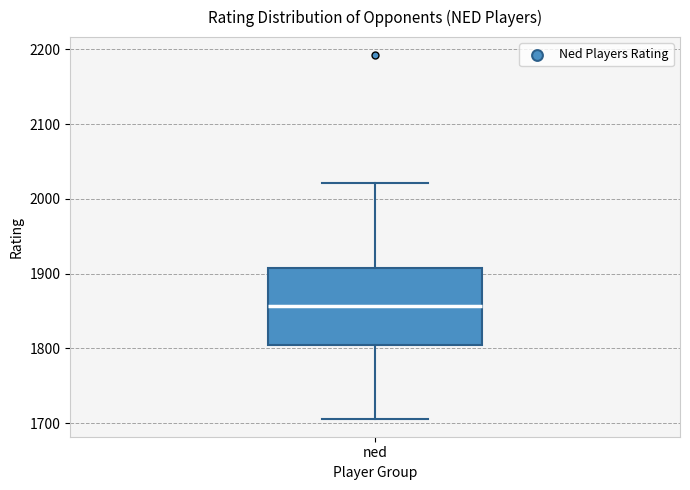

Transcribe this box plot: give where the median line is, the range the box spans, and where the two whiskers end, as read against the y-axis. The values are not printed on the chart, so give them approximately, as read against the axis.

median 1860, box 1800 to 1910, whiskers 1710 to 2020